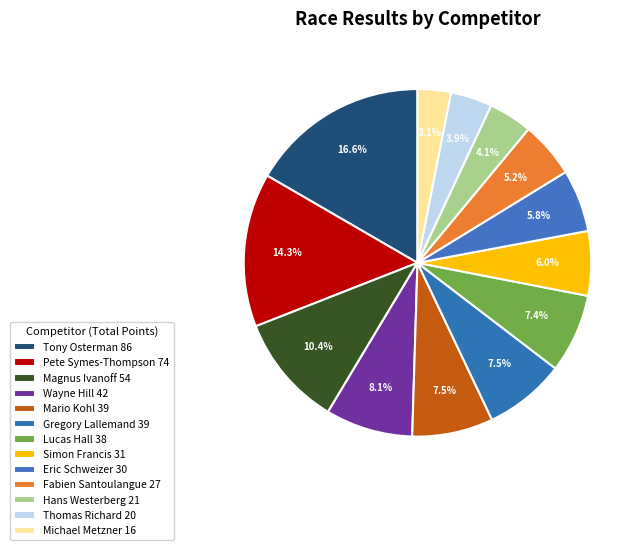

Combined, what portion of the pie is Pete Symes-Thompson and Tony Osterman?

30.9%